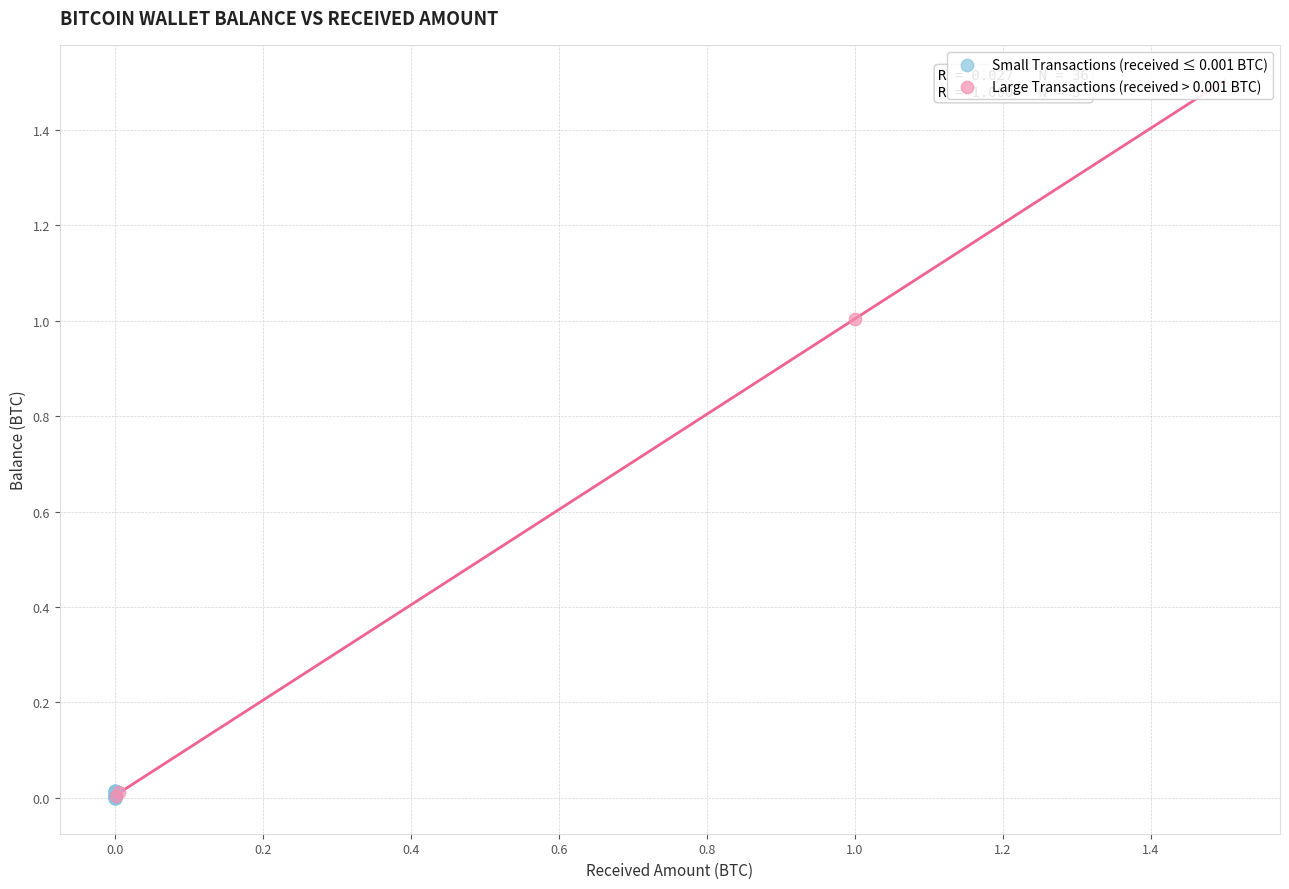

Which series reaches the maximum Y coordinate?

Large Transactions (received > 0.001 BTC)